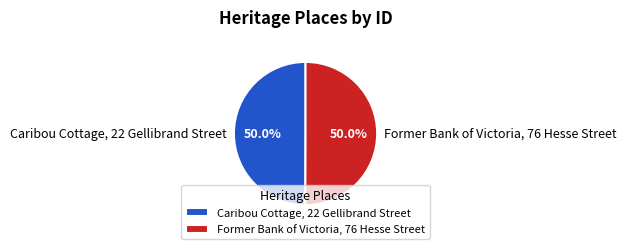

How much of the chart is everything except Caribou Cottage, 22 Gellibrand Street?

50.0%